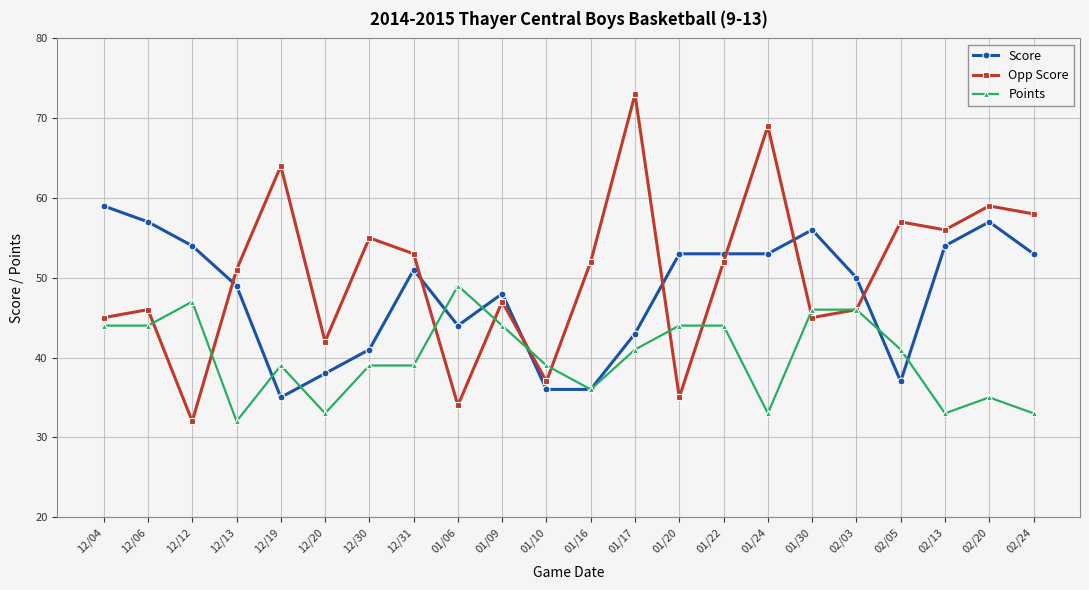

At which category is the sum across all series the highest?

01/17